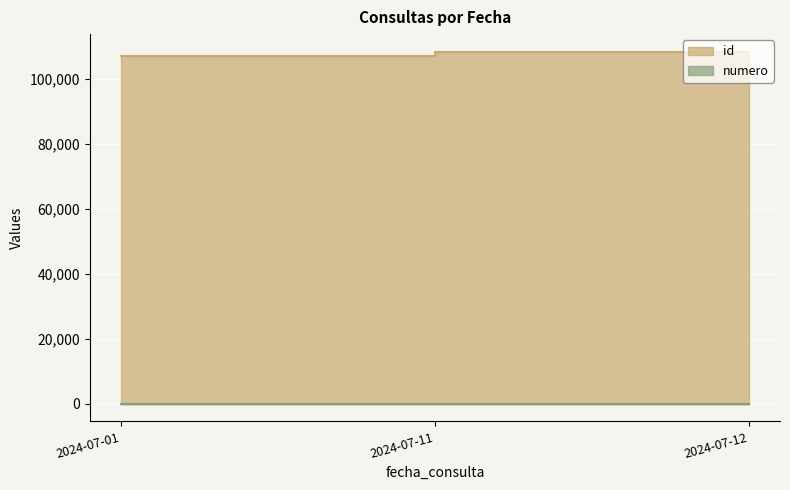

At which label is numero closest to 2?

2024-07-11